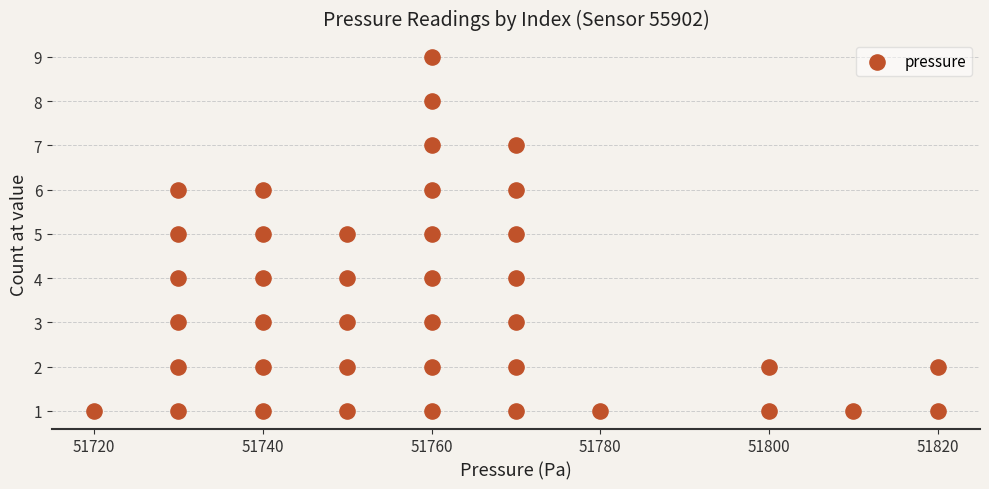

What is the range of X values (max minus min)?

100